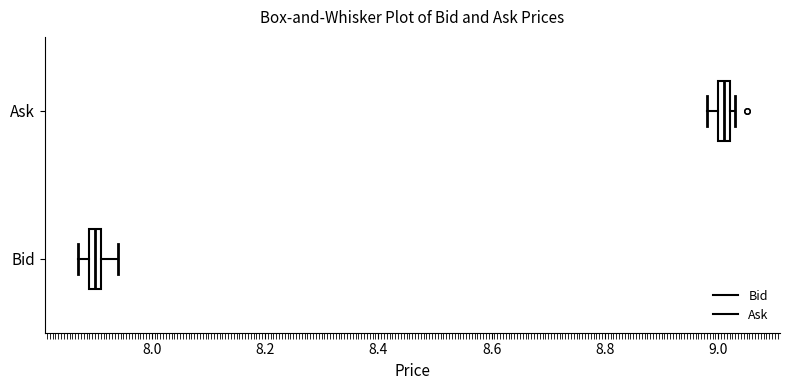

Which box has the furthest to the right median line?

Ask